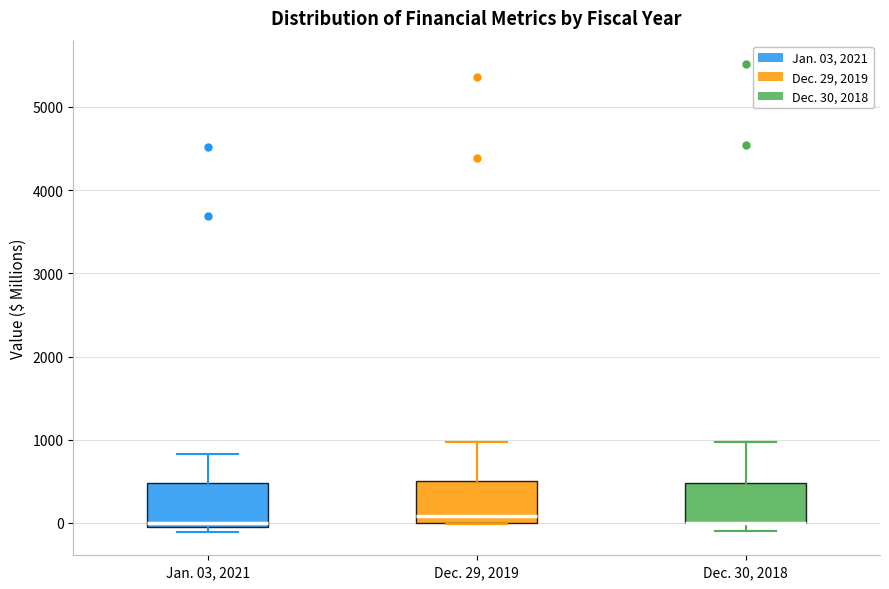

Where does the upper whisker of the box for Dec. 29, 2019 end on the y-axis? The values are not printed on the chart, so give them approximately, as read against the axis.

1000